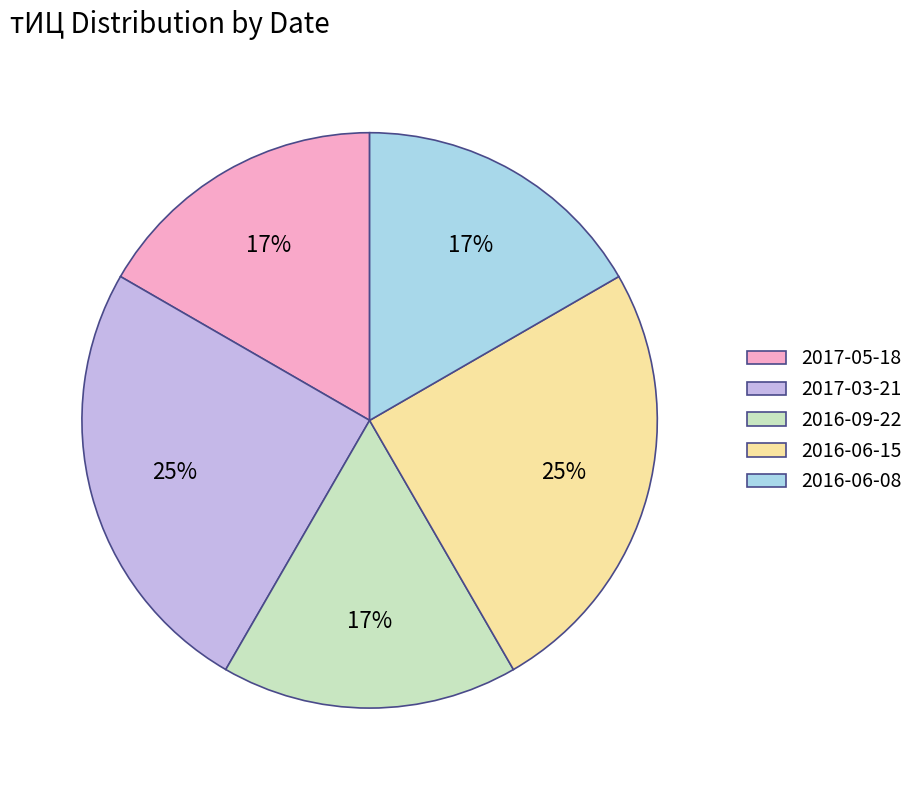

To the nearest percent, what is the combined percentage of 2016-06-15 and 2016-09-22?

42%